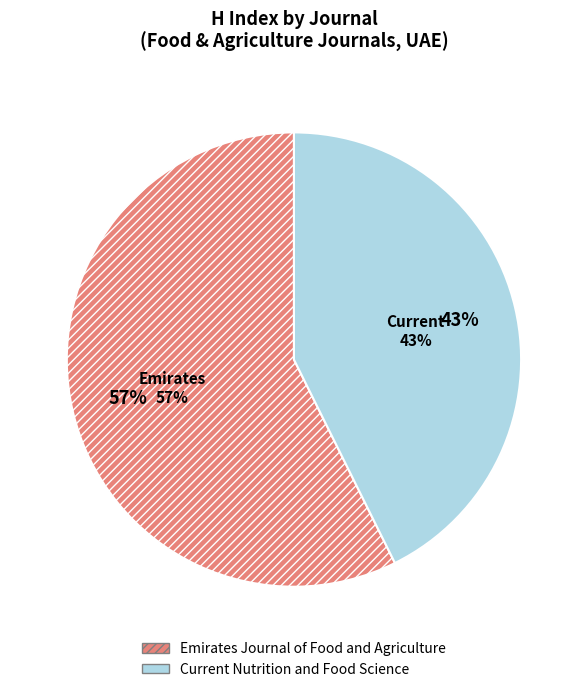

How many segments does this pie chart have?

2